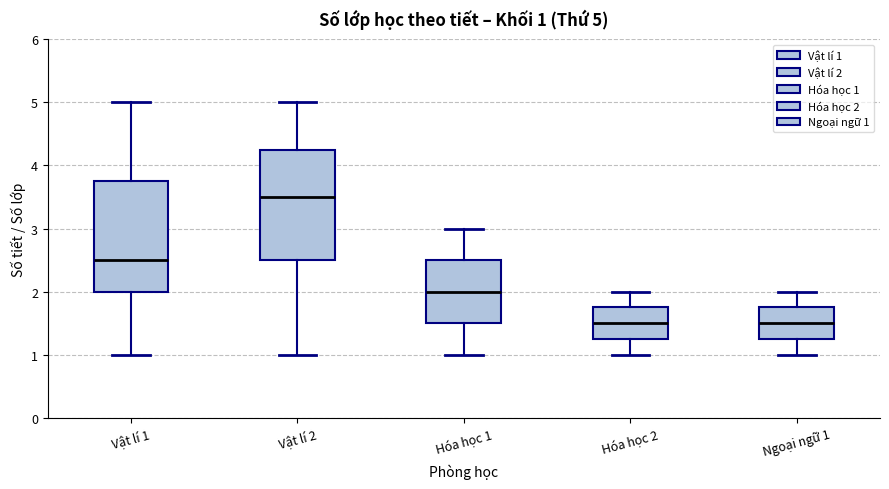

Which box's median line is the highest?

Vật lí 2